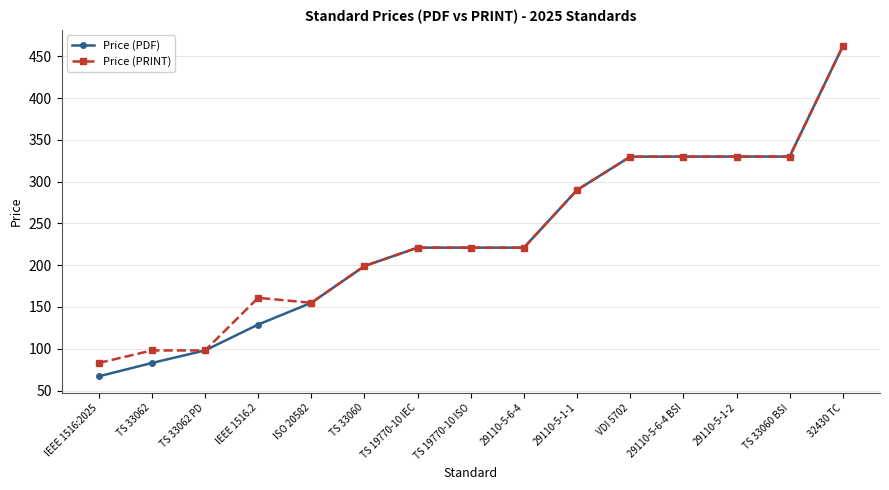

List the series in order of their overall mean, lowest first.

Price (PDF), Price (PRINT)